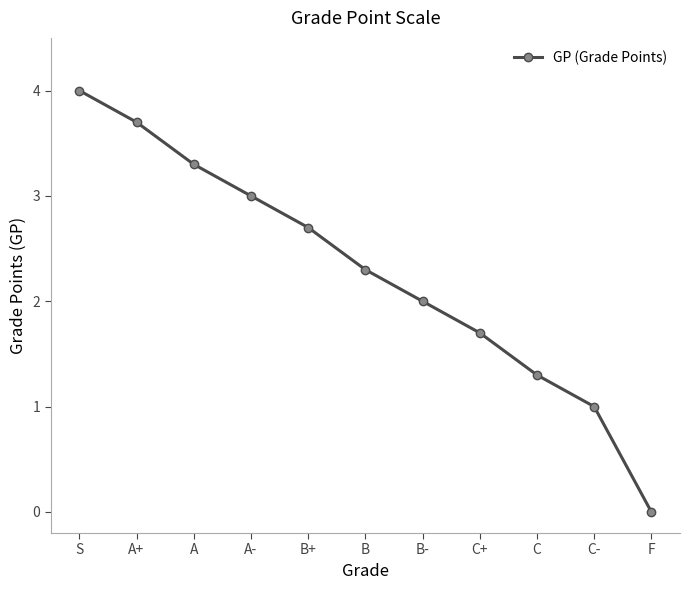

Which label corresponds to the largest value in the chart?

S